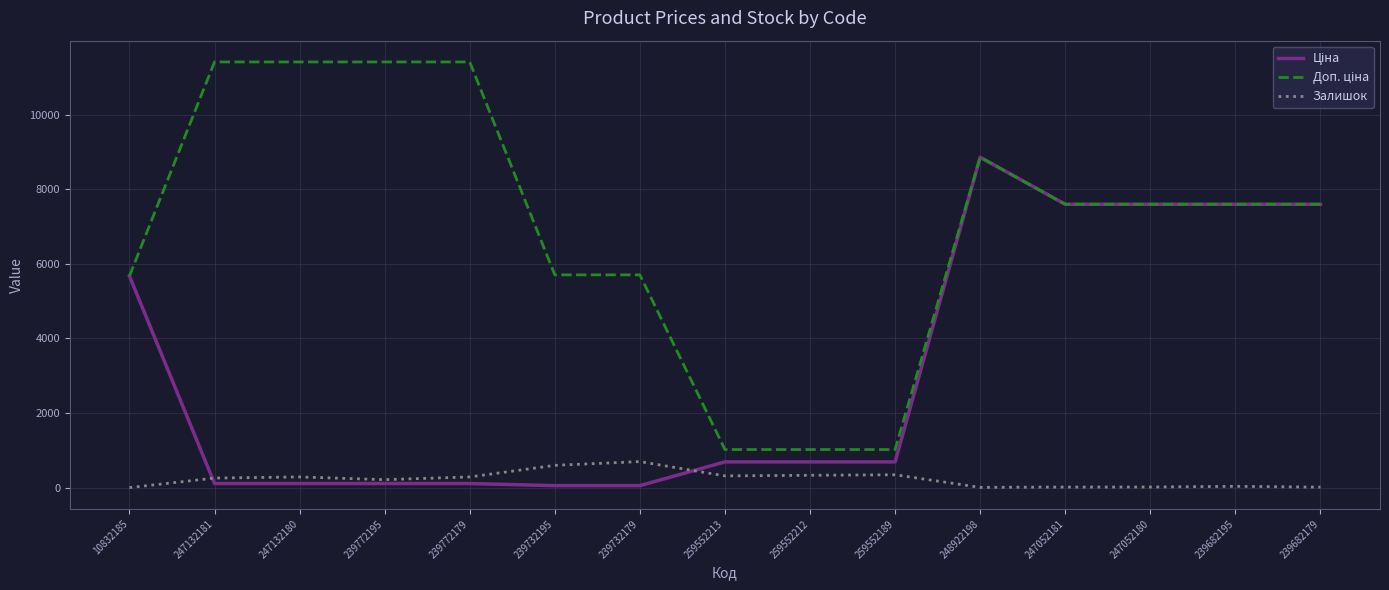

At which category is the sum across all series the highest?

248922198